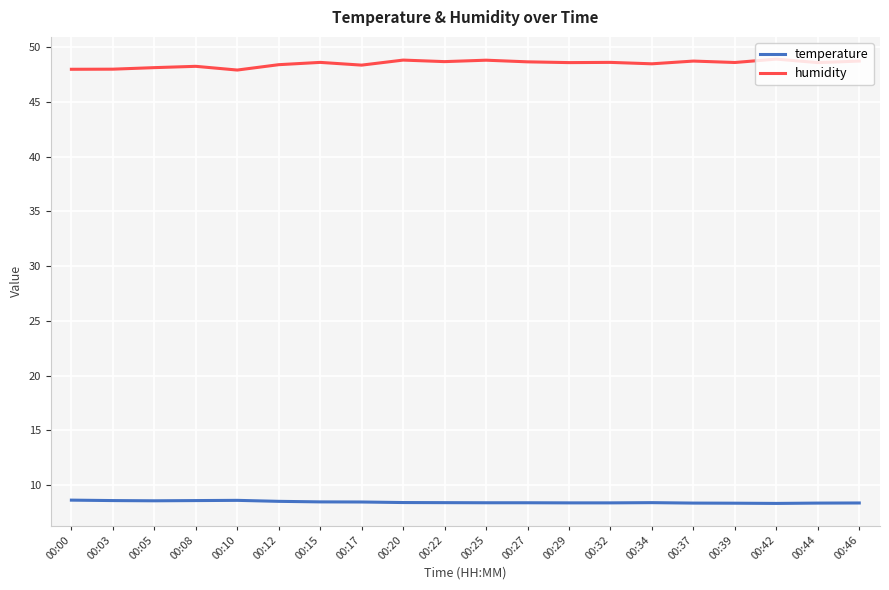

What is the difference between the maximum and minimum values in the humidity series?

1.0